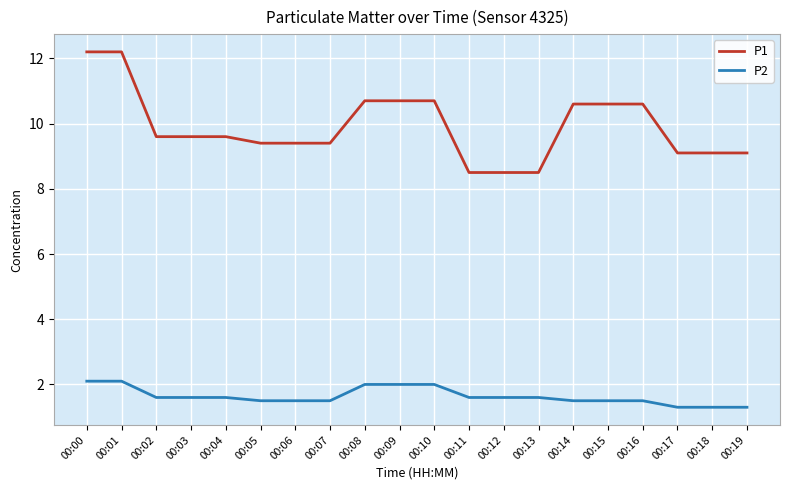

List the series in order of their overall mean, highest first.

P1, P2